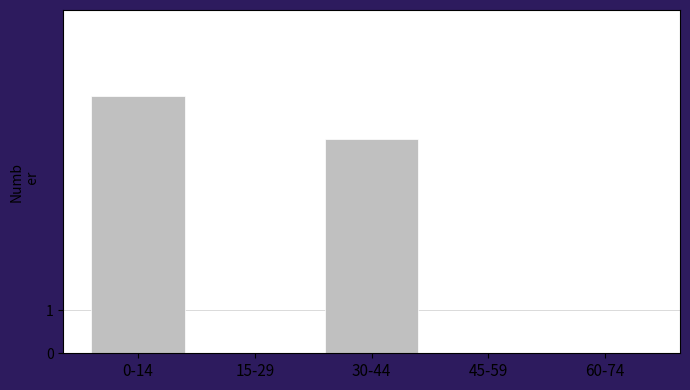

Reading left to right, transcribe all the data shown in this chart.

0-14=6	15-29=0	30-44=5	45-59=0	60-74=0